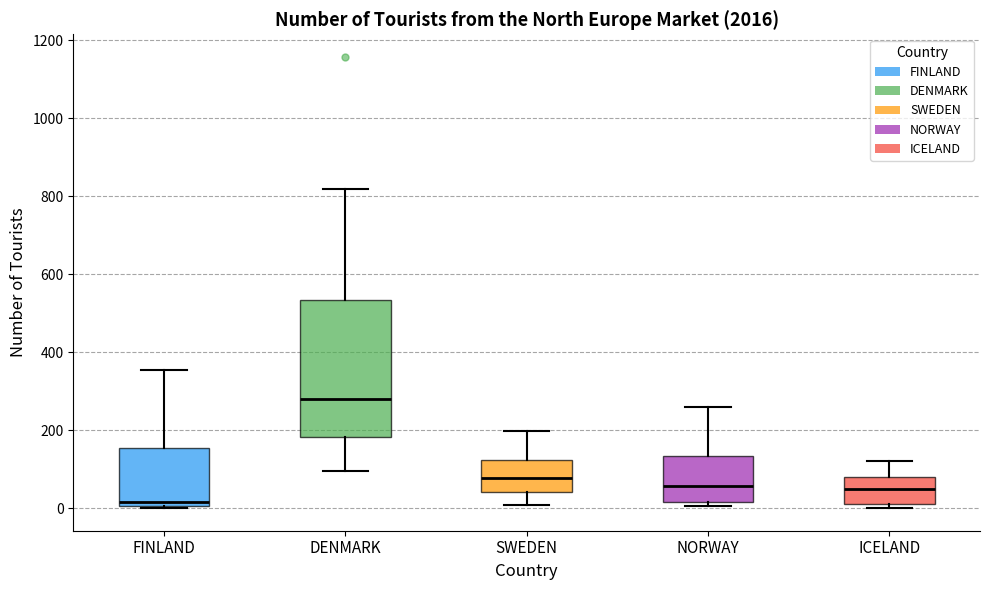

Reading left to right, read every box against the y-axis: the position of its median line, the range the box covers, and the ends of its whiskers. The values are not printed on the chart, so give them approximately, as read against the axis.

FINLAND: median 20, box 0 to 160, whiskers 0 to 360
DENMARK: median 280, box 180 to 540, whiskers 100 to 820
SWEDEN: median 80, box 40 to 120, whiskers 0 to 200
NORWAY: median 60, box 20 to 140, whiskers 0 to 260
ICELAND: median 40, box 20 to 80, whiskers 0 to 120